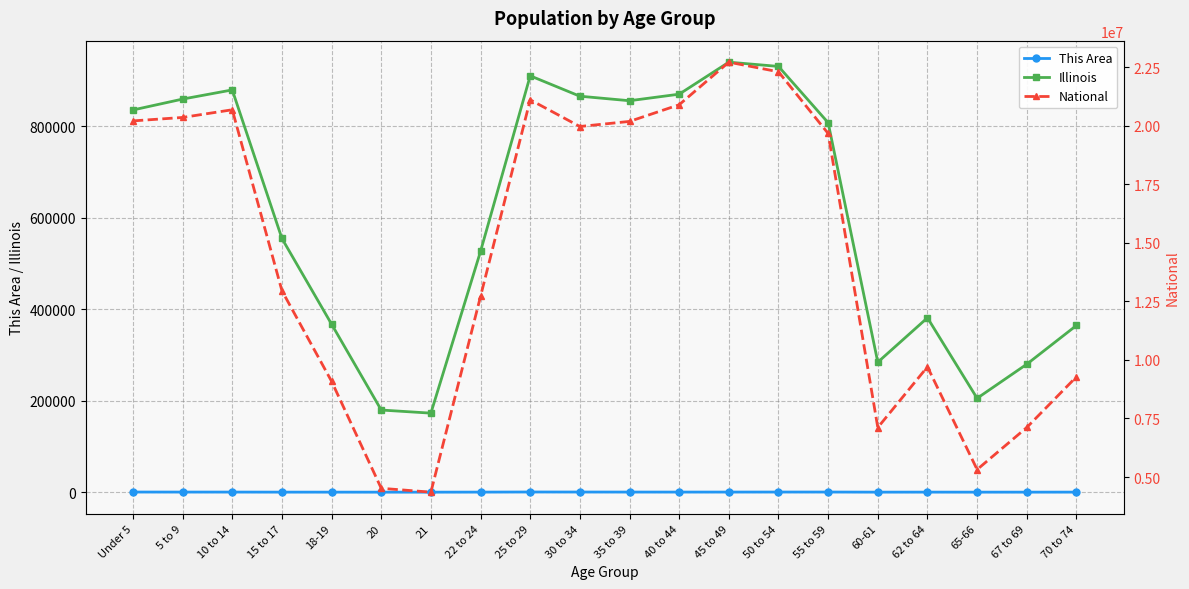

What is the label of the 2nd point from the left?

5 to 9